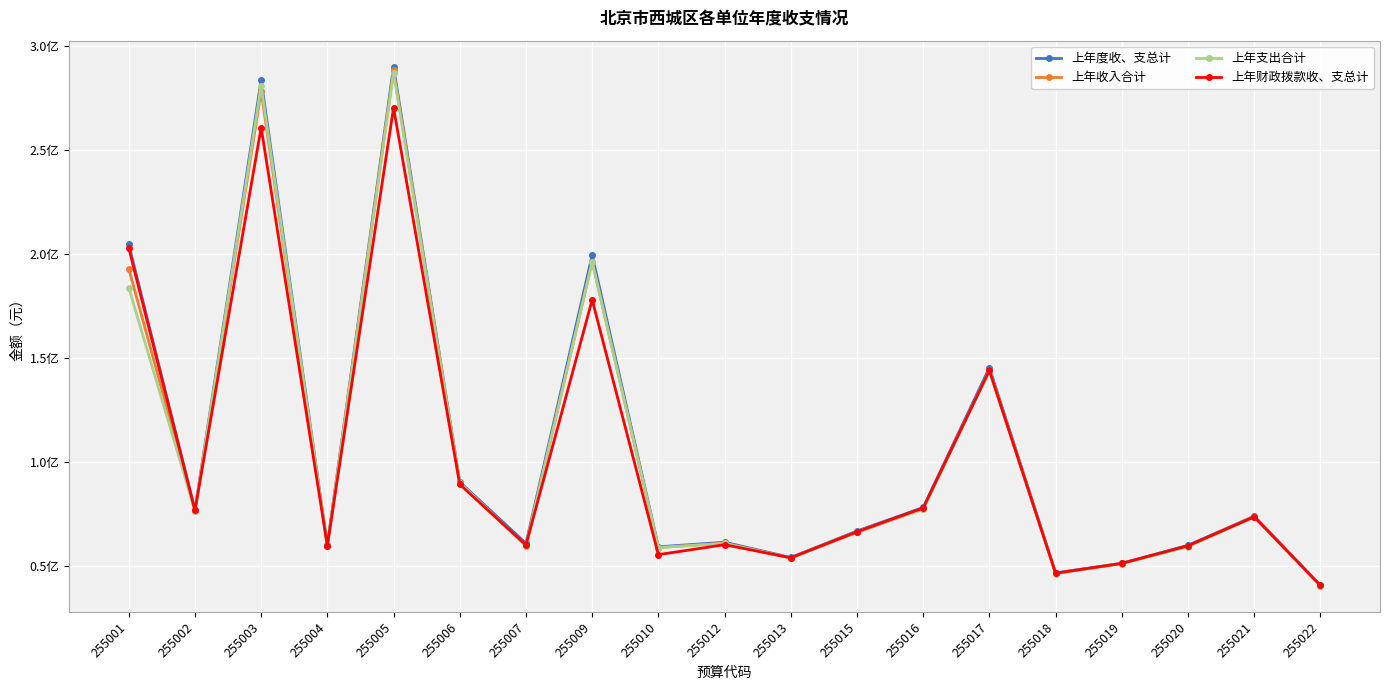

Rank the series by their maximum value, from highest to lowest.

上年度收、支总计, 上年收入合计, 上年支出合计, 上年财政拨款收、支总计